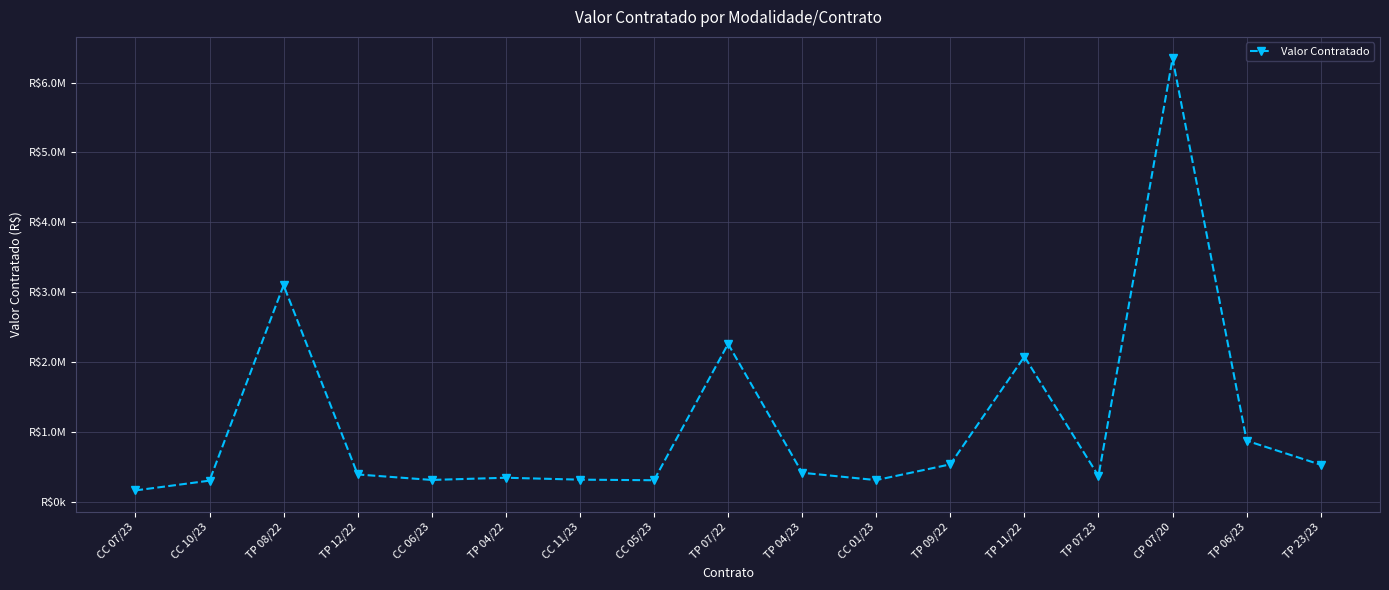

Between TP 12/22 and CC 07/23, which is larger?

TP 12/22